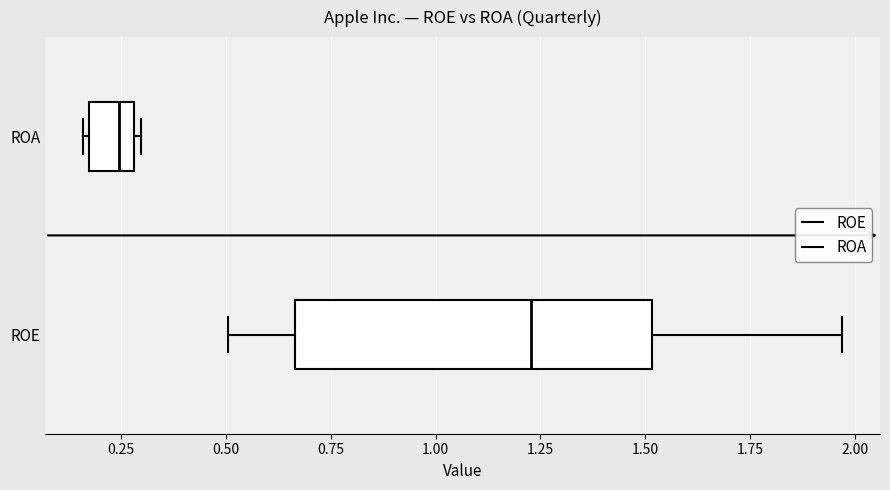

Reading bottom to top, read every box against the x-axis: the position of its median line, the range the box covers, and the ends of its whiskers. The values are not printed on the chart, so give them approximately, as read against the axis.

ROE: median 1.25, box 0.65 to 1.50, whiskers 0.50 to 1.95
ROA: median 0.25, box 0.15 to 0.30, whiskers 0.15 to 0.30 (just right of the box's right edge)